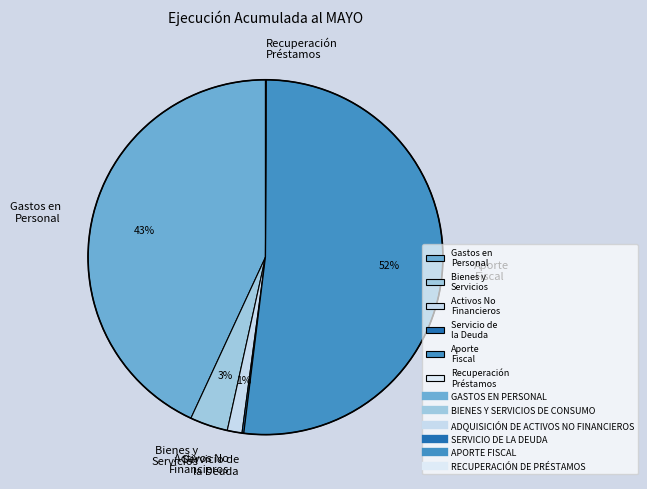

To the nearest percent, what percentage of the pie is Activos No Financieros?

1%